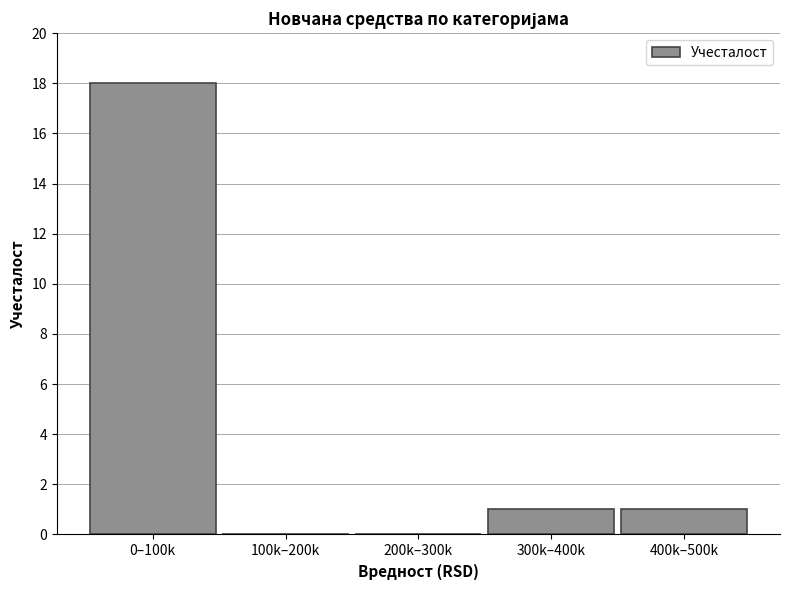

Reading left to right, extract all data points from this chart.

0–100k=18	100k–200k=0	200k–300k=0	300k–400k=1	400k–500k=1